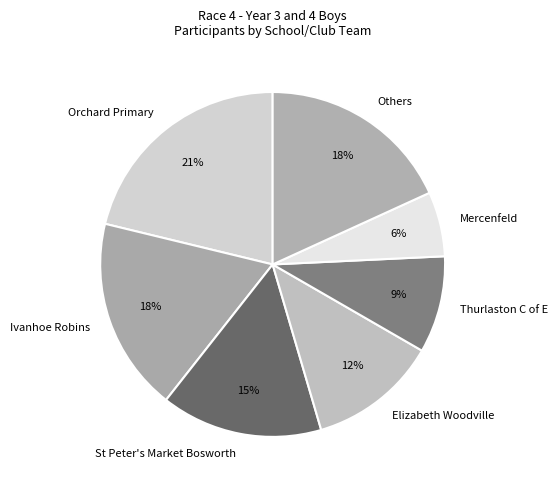

To the nearest percent, what is the difference between the largest and smallest slice percentages?

15%